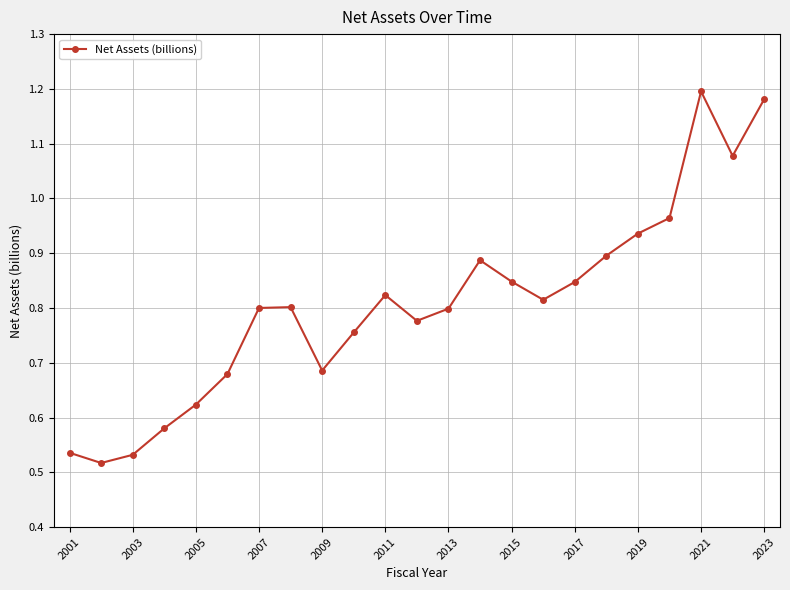

What is the sum of all values?

18.6